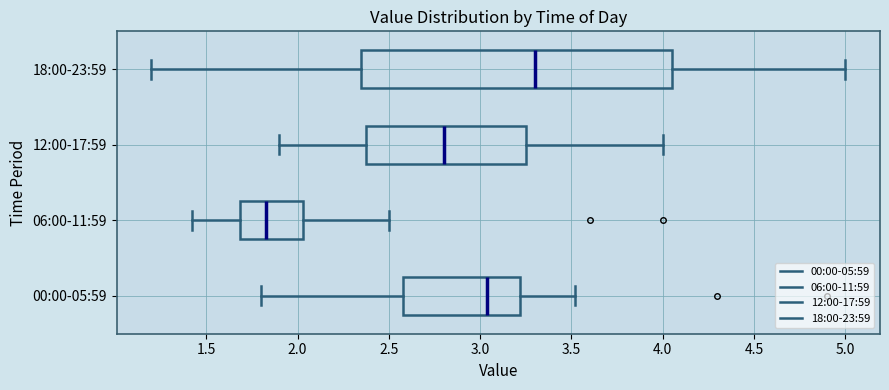

Reading bottom to top, transcribe this box plot: for each box, give where its median line is, the range the box spans, and where its two whiskers end, as read against the x-axis. The values are not printed on the chart, so give them approximately, as read against the axis.

00:00-05:59: median 3.05, box 2.60 to 3.20, whiskers 1.80 to 3.50
06:00-11:59: median 1.85, box 1.70 to 2.05, whiskers 1.40 to 2.50
12:00-17:59: median 2.80, box 2.40 to 3.25, whiskers 1.90 to 4.00
18:00-23:59: median 3.30, box 2.35 to 4.05, whiskers 1.20 to 5.00